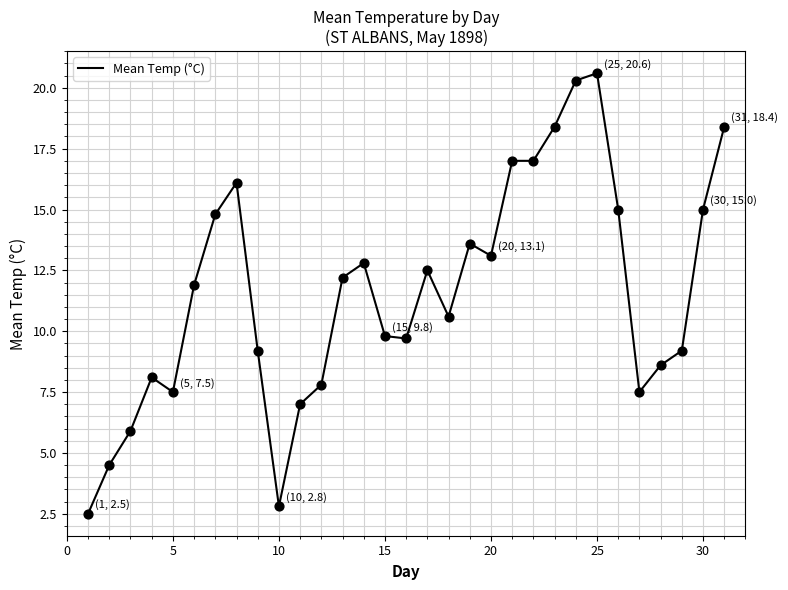

What is the difference between the maximum and minimum values?

18.1